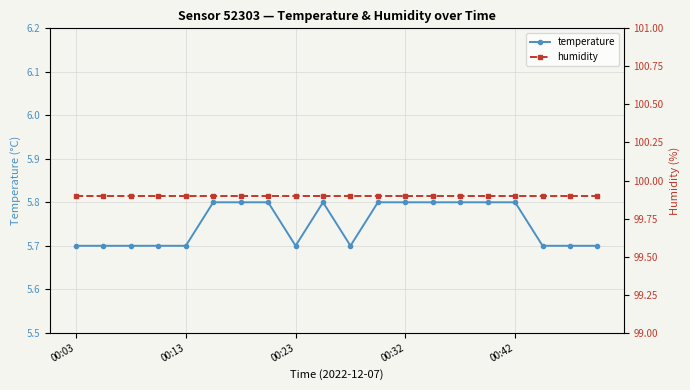

At 11, list the series in order from smallest to largest.

temperature, humidity